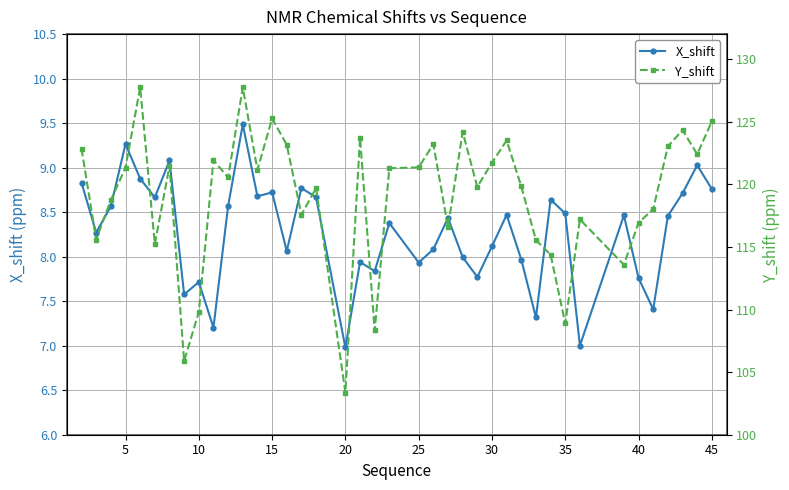

True or false: X_shift has more than 0 interior local peaks.

True